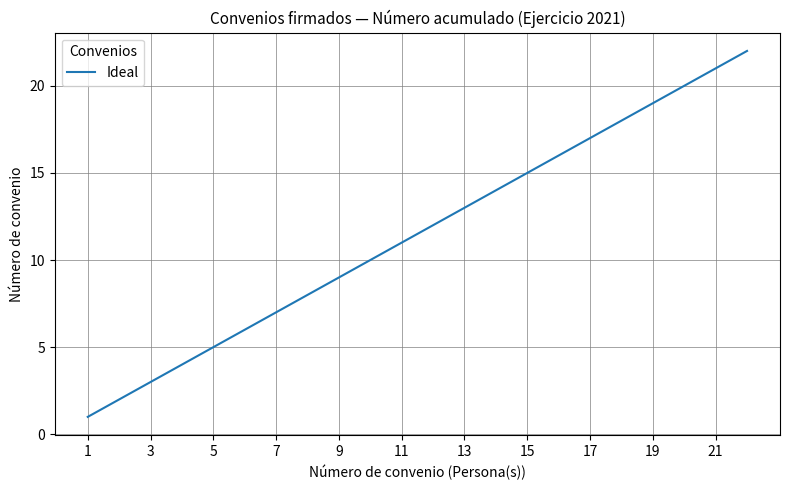

What is the maximum value shown in the chart?

22